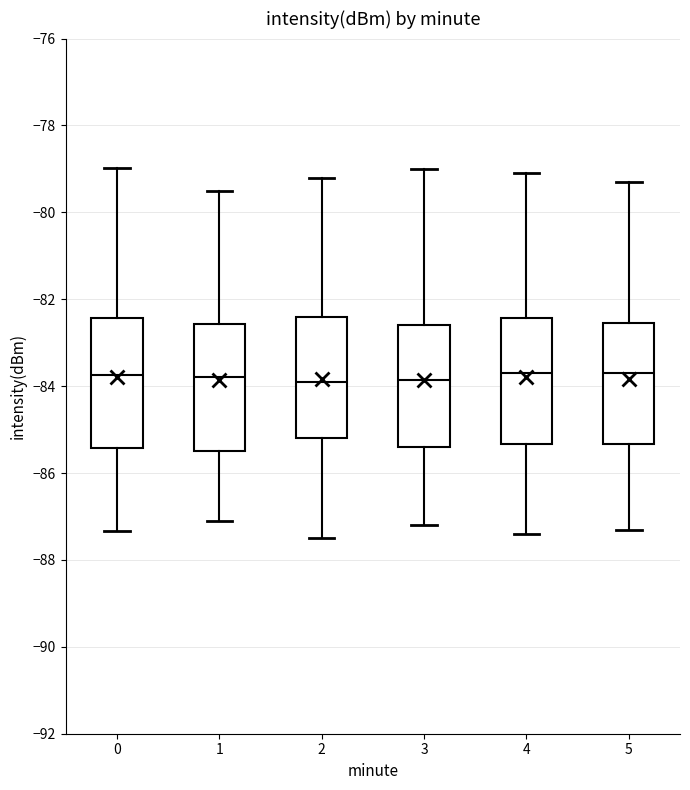

Reading left to right, read every box against the y-axis: the position of its median line, the range the box covers, and the ends of its whiskers. The values are not printed on the chart, so give them approximately, as read against the axis.

0: median -83.8, box -85.4 to -82.4, whiskers -87.4 to -79.0
1: median -83.8, box -85.4 to -82.6, whiskers -87.0 to -79.4
2: median -83.8, box -85.2 to -82.4, whiskers -87.4 to -79.2
3: median -83.8, box -85.4 to -82.6, whiskers -87.2 to -79.0
4: median -83.6, box -85.4 to -82.4, whiskers -87.4 to -79.0
5: median -83.6, box -85.4 to -82.6, whiskers -87.2 to -79.2